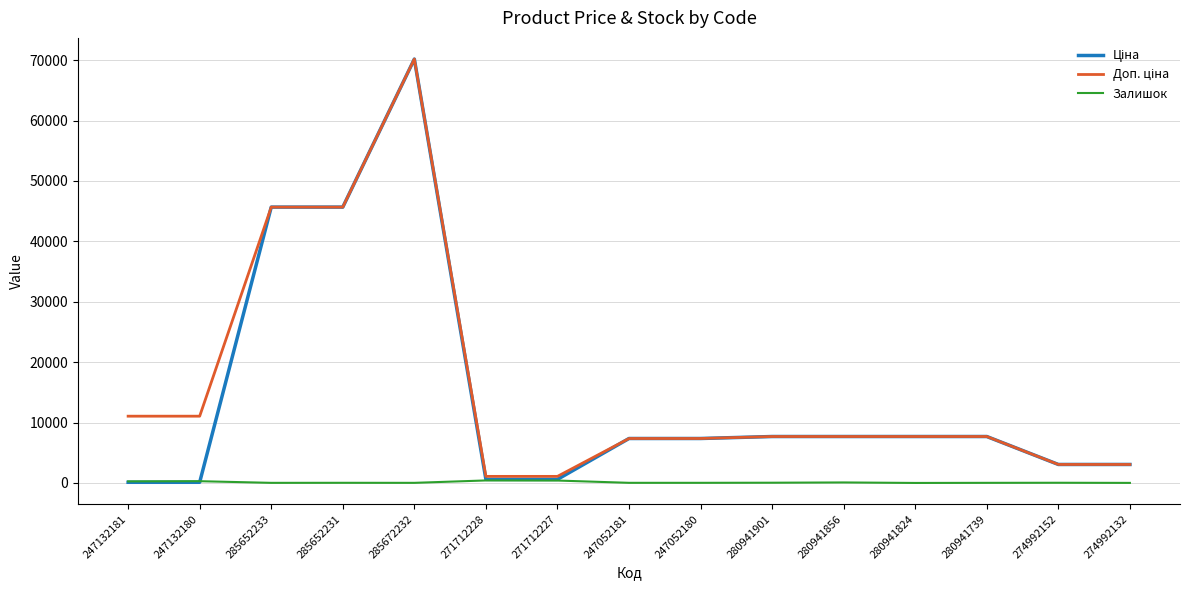

What is the total value across all series at 285672232?

140380.2